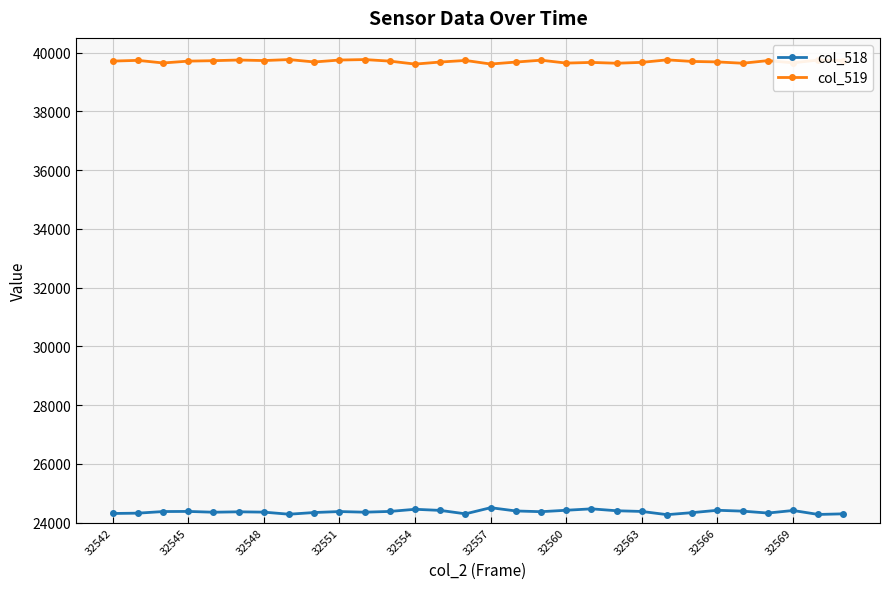

What is the average value of the col_519 series?

39698